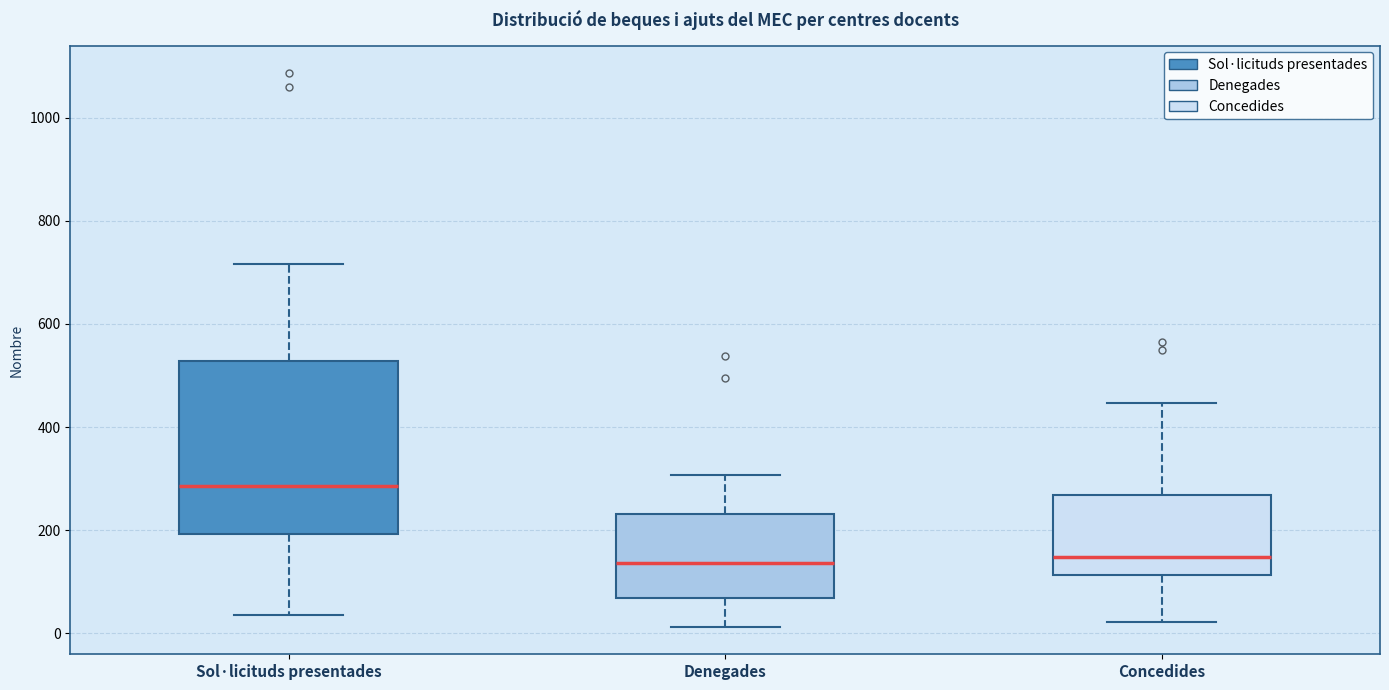

Where does the lower whisker of the box for Denegades end on the y-axis? The values are not printed on the chart, so give them approximately, as read against the axis.

20